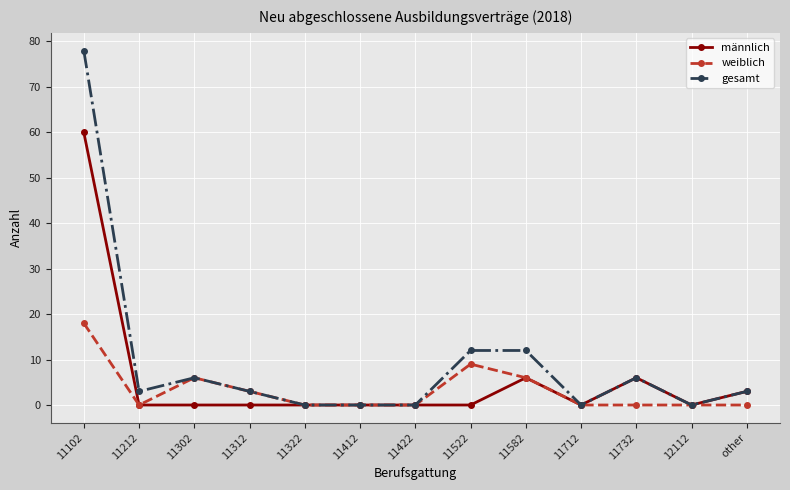

What is the approximate value of gesamt at 11522, to the nearest 10?

10